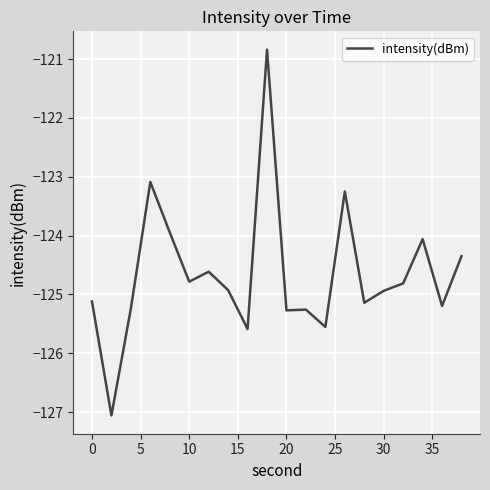

What is the difference between the maximum and minimum values?

6.2